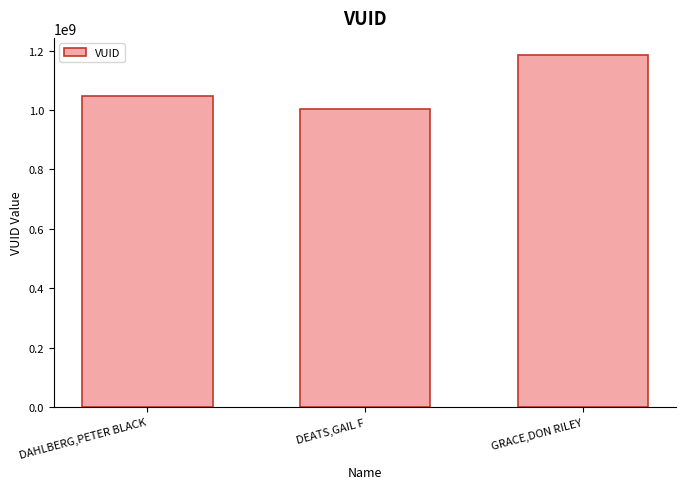

List the labels in order of value, smallest first.

DEATS,GAIL F, DAHLBERG,PETER BLACK, GRACE,DON RILEY